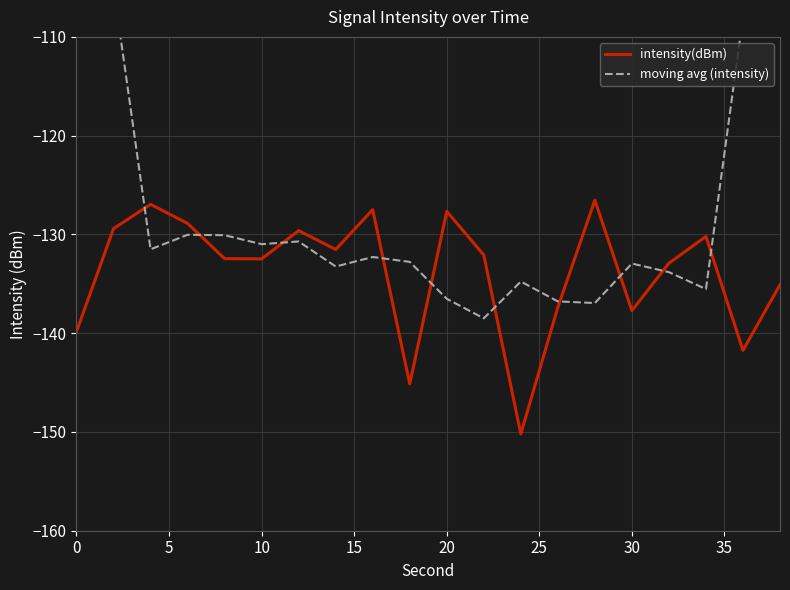

Reading left to right, what are all the values shown in this chart?

intensity(dBm): -139.8	-129.4	-127.0	-128.9	-132.5	-132.5	-129.6	-131.5	-127.5	-145.1	-127.7	-132.1	-150.2	-137.4	-126.5	-137.7	-132.9	-130.2	-141.7	-135.1
moving avg (intensity): -79.2	-105.0	-131.5	-130.0	-130.1	-131.0	-130.7	-133.2	-132.3	-132.8	-136.5	-138.5	-134.8	-136.8	-136.9	-132.9	-133.8	-135.5	-108.0	-81.4